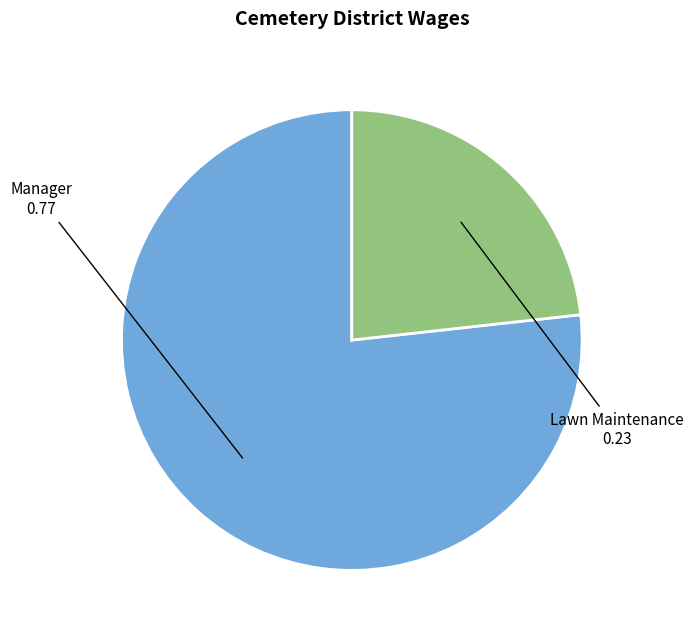

Does any single category account for the majority?

Yes